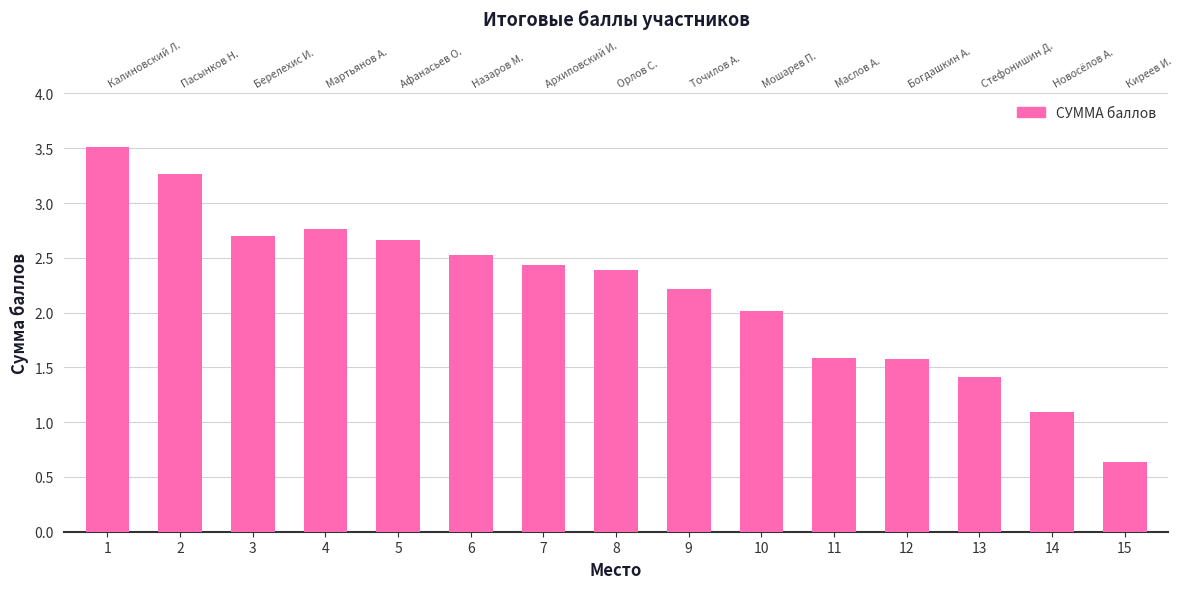

The chart shows a value of 1.3 at 6. True or false?

False